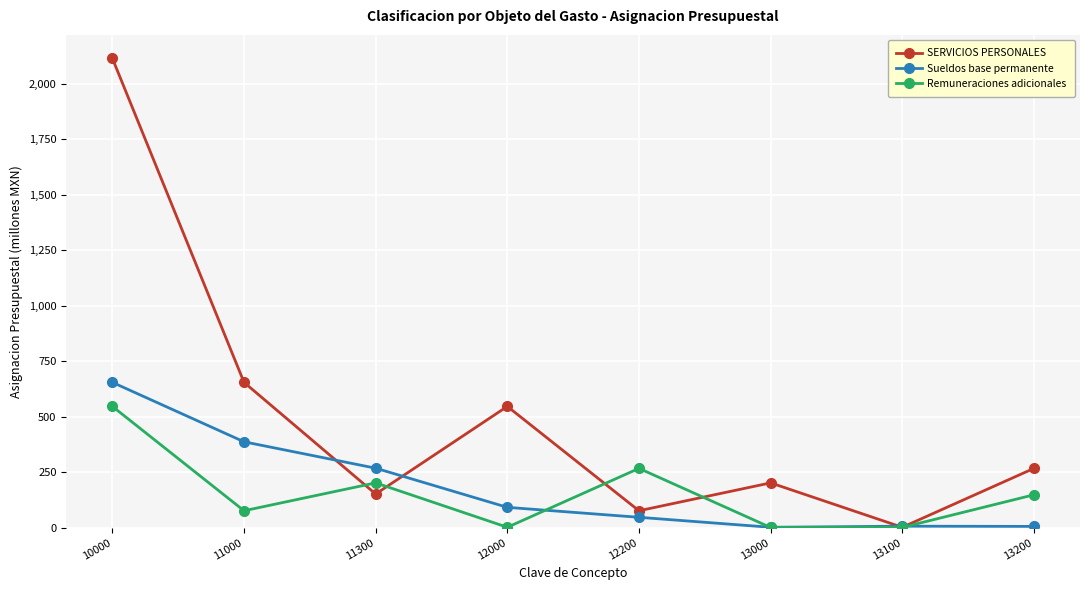

What is the spread (max minus min) of values at 11300?

116.3